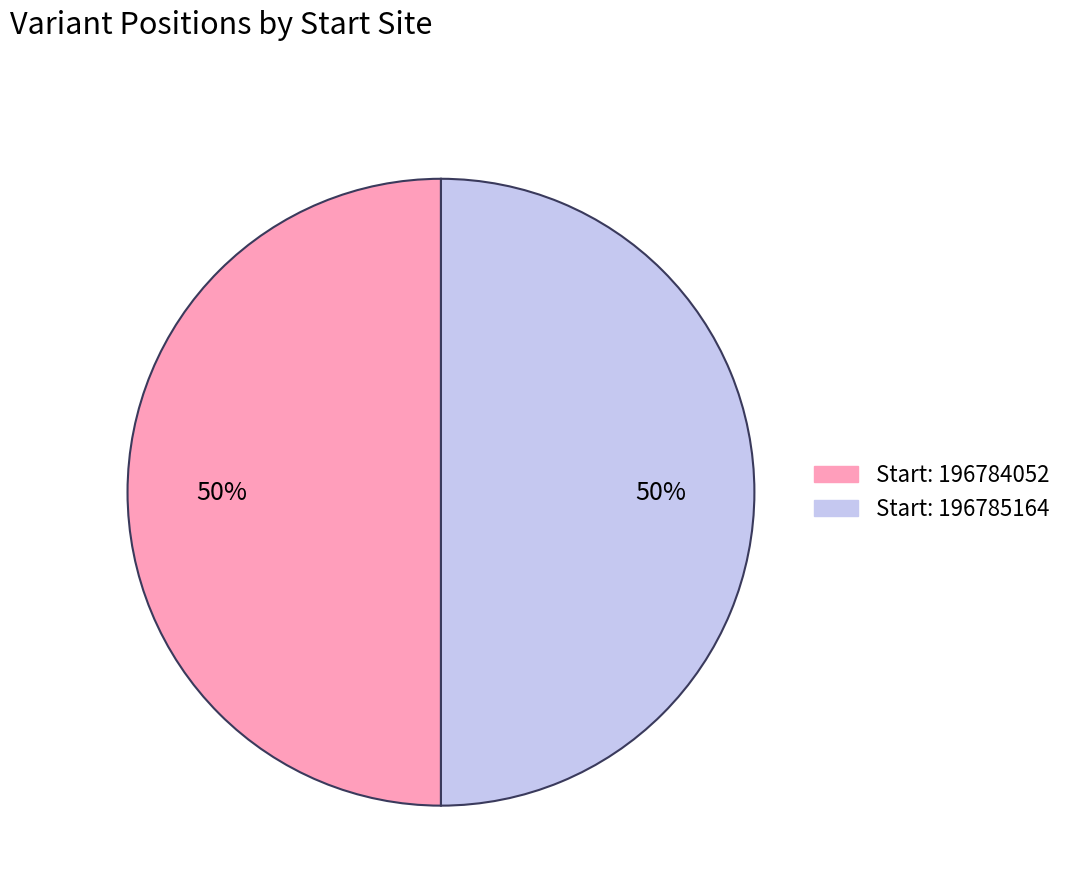

To the nearest percent, what is the average slice percentage?

50%